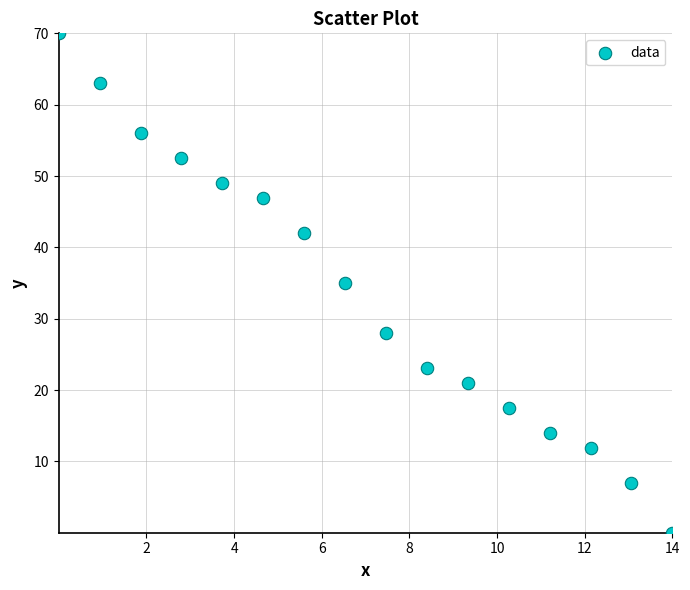

What is the range of X values (max minus min)?

14.0